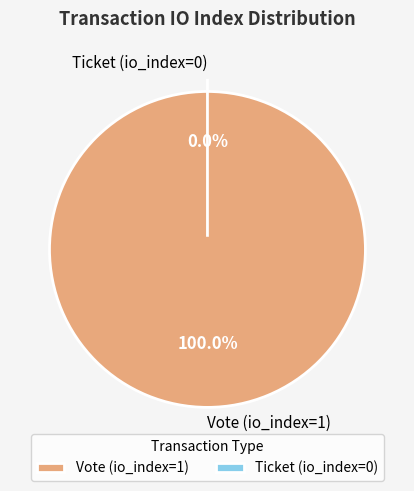

Which category has the smallest portion of the pie?

Ticket (io_index=0)